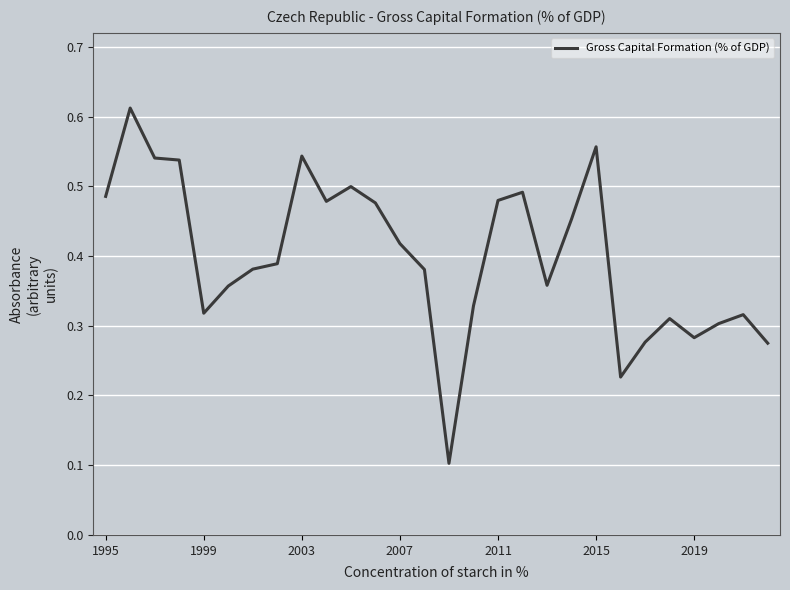

List the labels in order of value, smallest first.

14, 21, 27, 22, 24, 25, 23, 26, 2011, 15, 2015, 18, 13, 2019, 7, 12, 19, 11, 9, 16, 1995, 17, 10, 2007, 2003, 8, 20, 1999